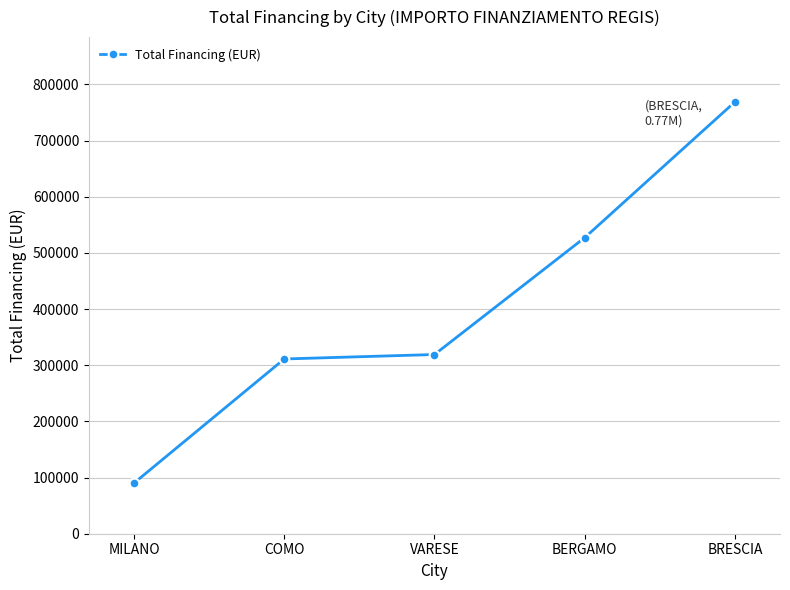

Between BERGAMO and BRESCIA, which is larger?

BRESCIA